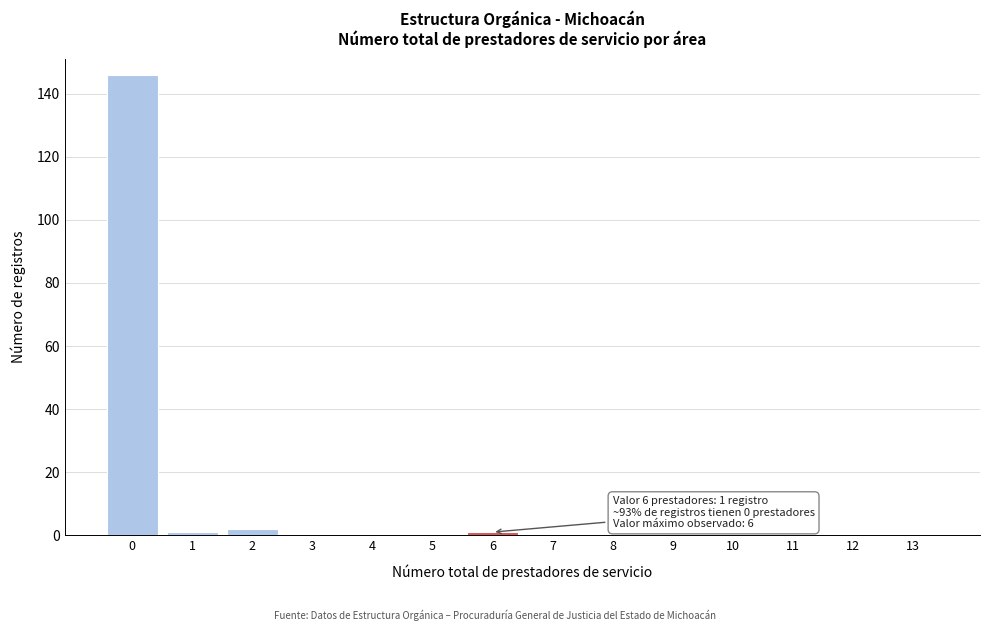

Reading left to right, extract all data points from this chart.

0=146	1=1	2=2	3=0	4=0	5=0	6=1	7=0	8=0	9=0	10=0	11=0	12=0	13=0